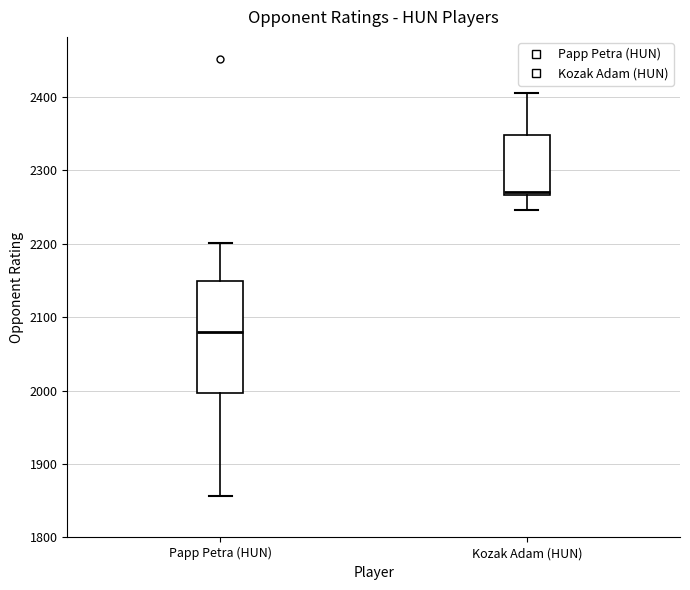

Reading left to right, read every box against the y-axis: the position of its median line, the range the box covers, and the ends of its whiskers. The values are not printed on the chart, so give them approximately, as read against the axis.

Papp Petra (HUN): median 2080, box 2000 to 2150, whiskers 1860 to 2200
Kozak Adam (HUN): median 2270 (just above the box's lower edge), box 2270 to 2350, whiskers 2250 to 2410